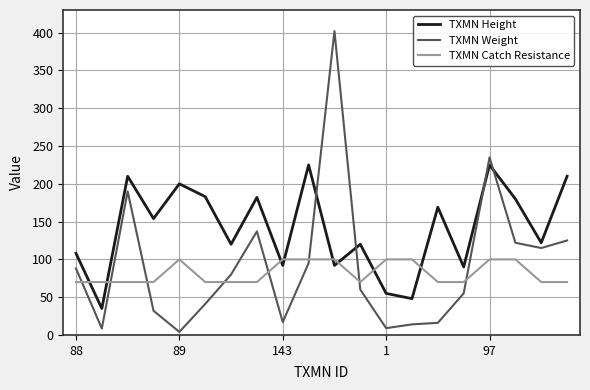

Which series has the largest total across all categories?

TXMN Height